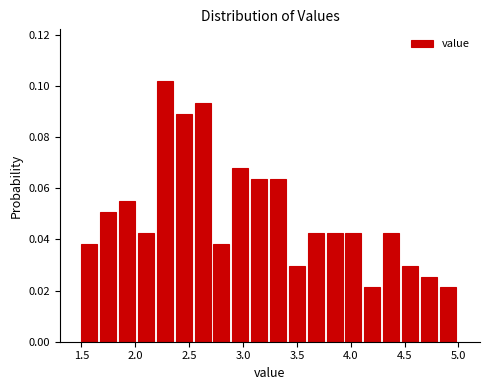

Read against the x-axis, roughly where is the centre of the tallest bar?

2.25